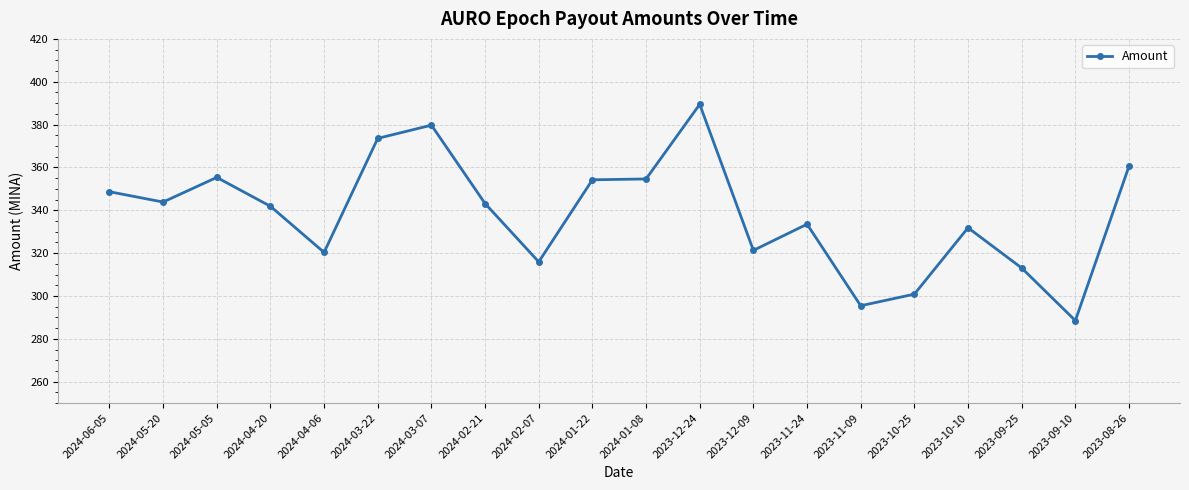

What is the label of the 10th point from the right?

2024-01-08